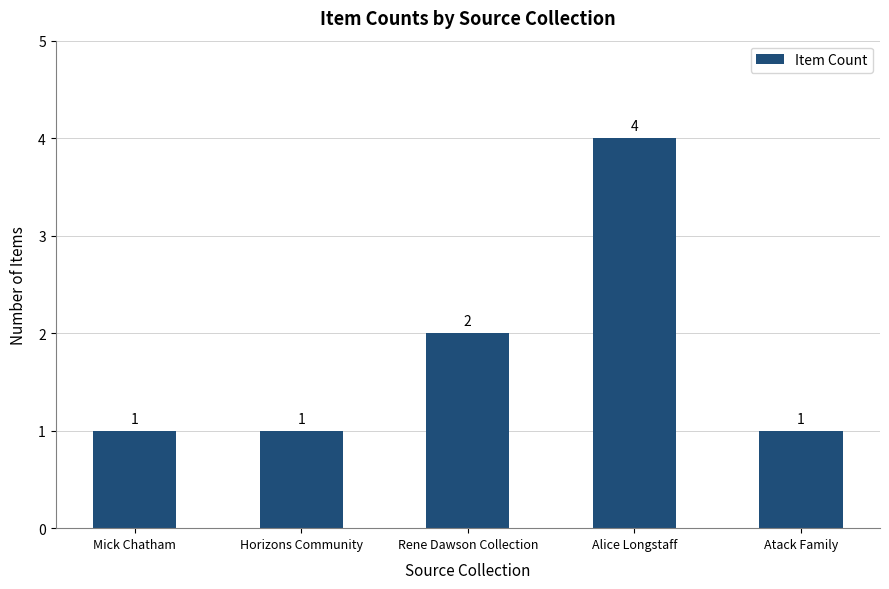

Reading left to right, extract all data points from this chart.

Mick Chatham=1	Horizons Community=1	Rene Dawson Collection=2	Alice Longstaff=4	Atack Family=1